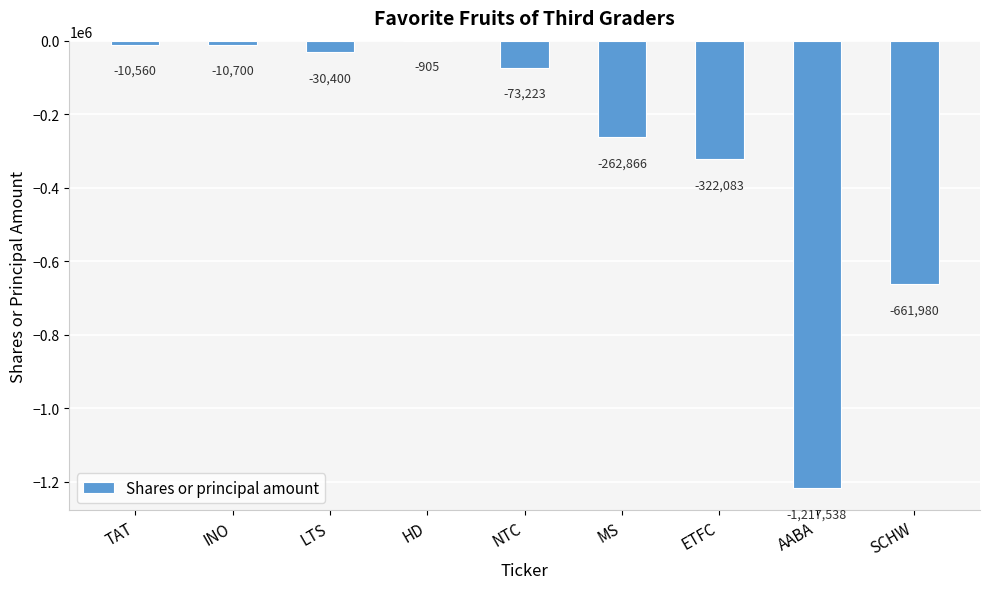

Which category has the highest value across all series?

HD